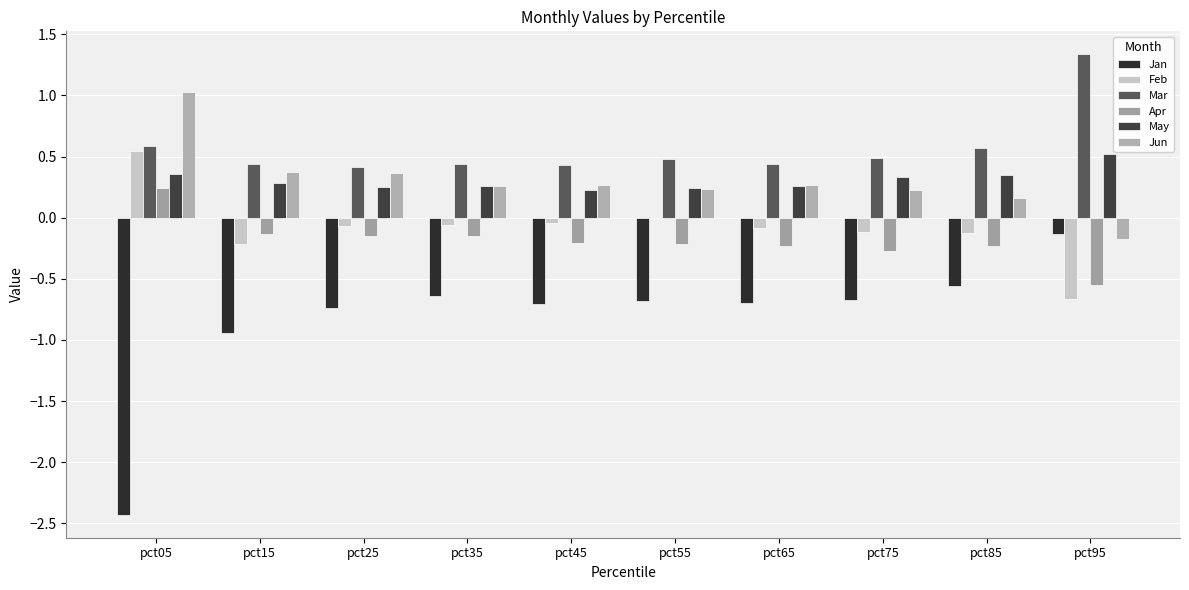

What are all the series names shown in the legend?

Jan, Feb, Mar, Apr, May, Jun